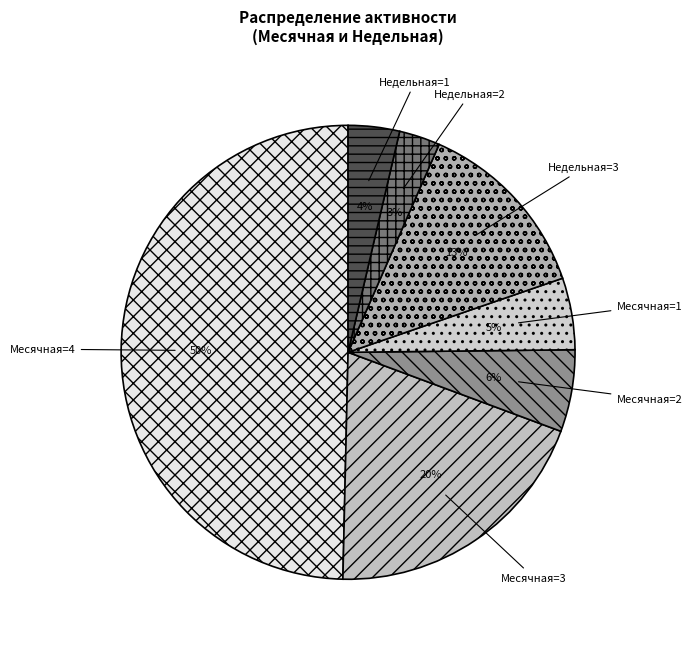

To the nearest percent, what is the difference between the Недельная=1 and Месячная=3 slice percentages?

16%